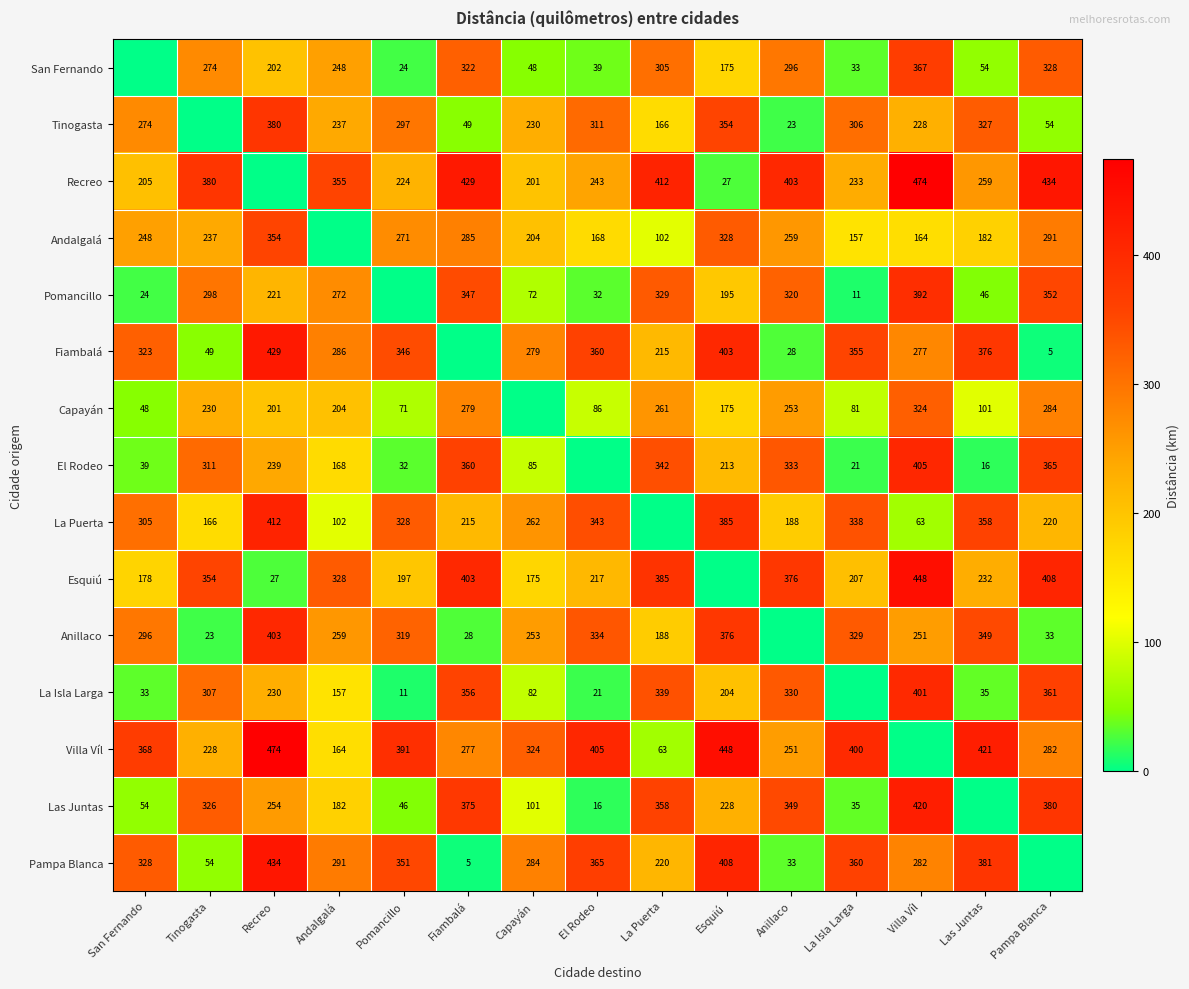

Count the number of categories in the chart.

15